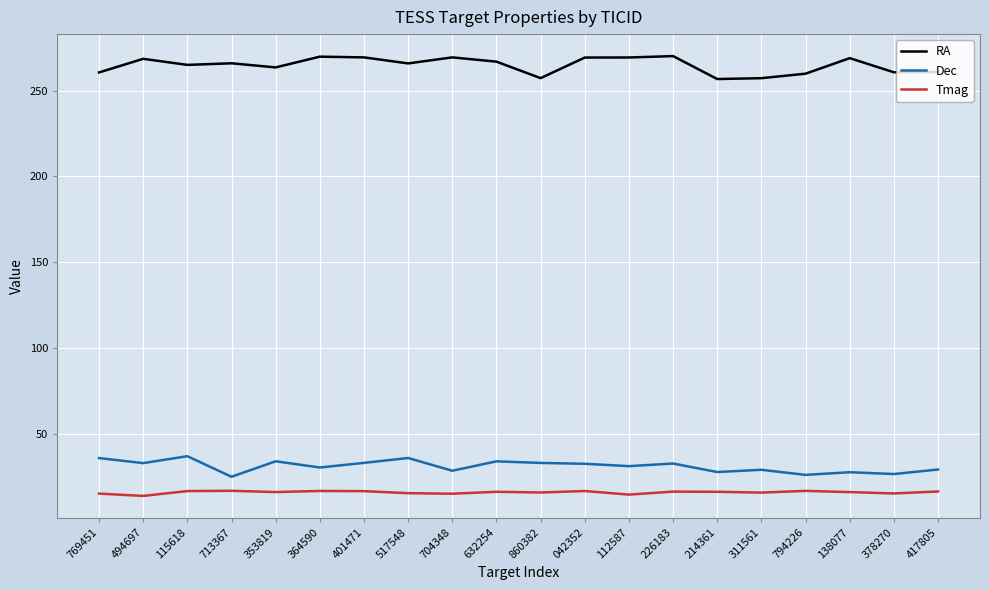

Is the value of RA at 713367 greater than the value of Dec at 226183?

Yes